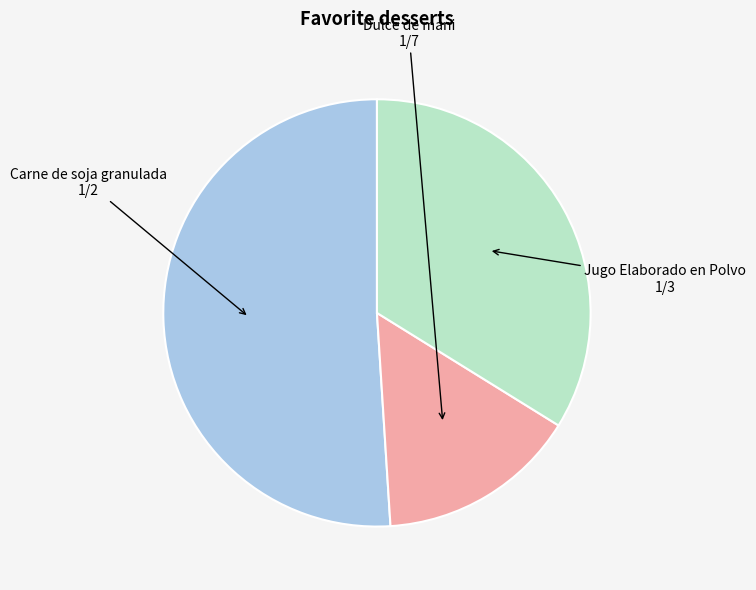

The Dulce de mani slice represents 10% of the pie. True or false?

False